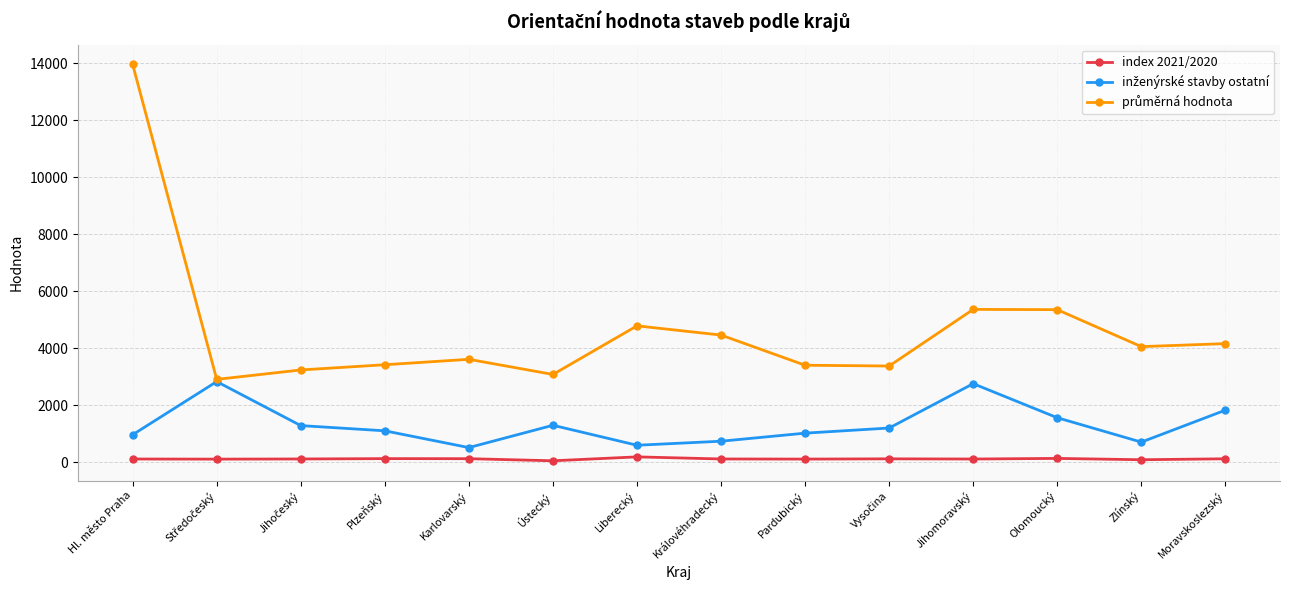

At how many categories does at least one series exceed 7124?

1